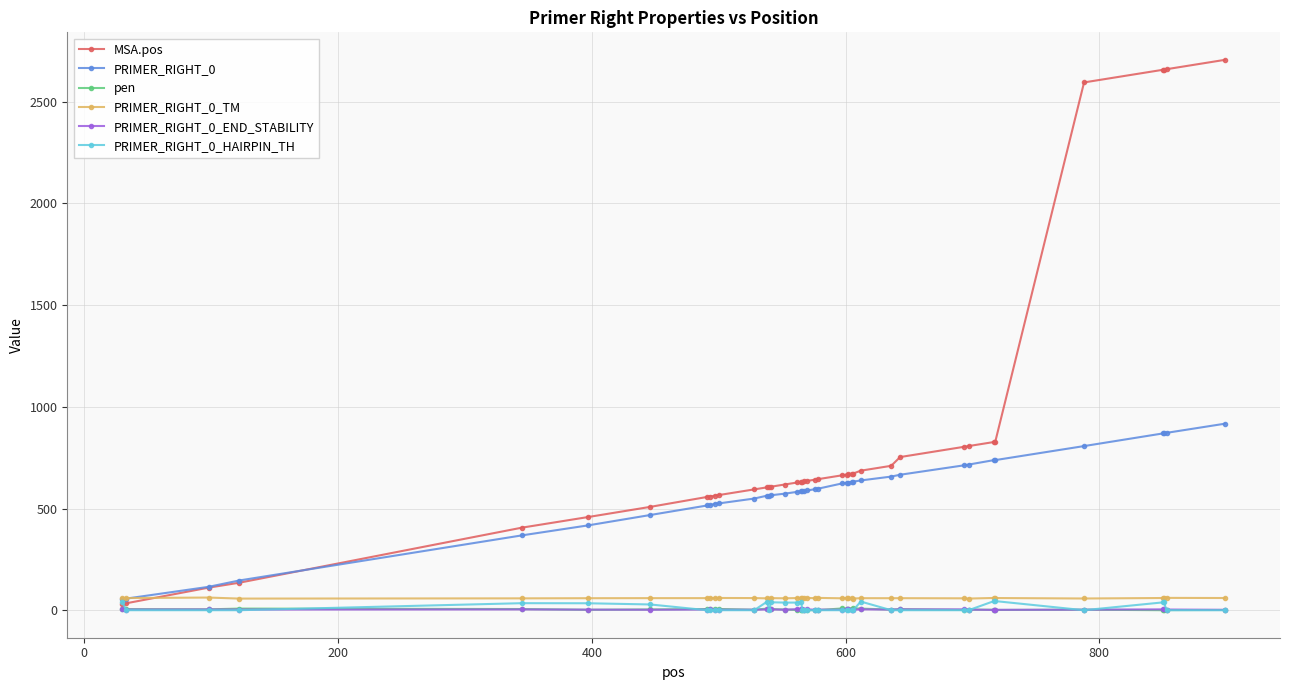

True or false: PRIMER_RIGHT_0_END_STABILITY has more than 1 interior local peaks.

True